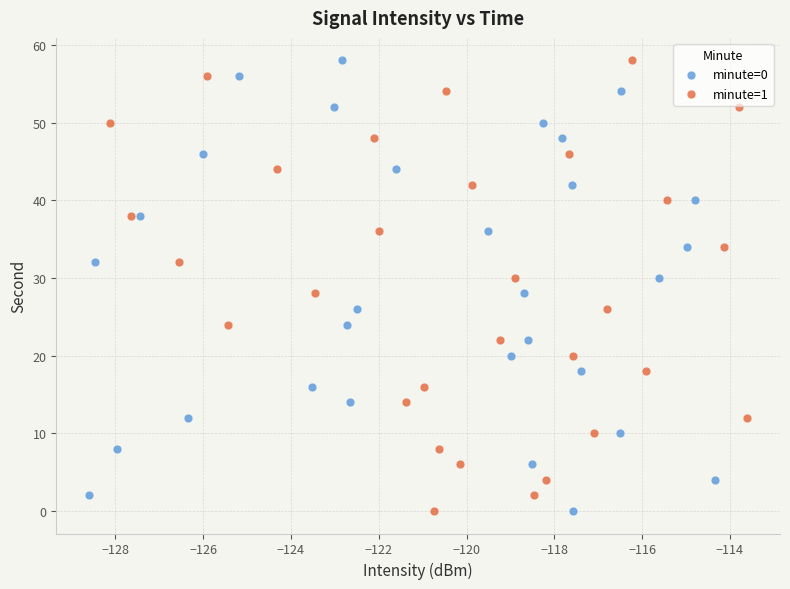

What are all the series names shown in the legend?

minute=0, minute=1